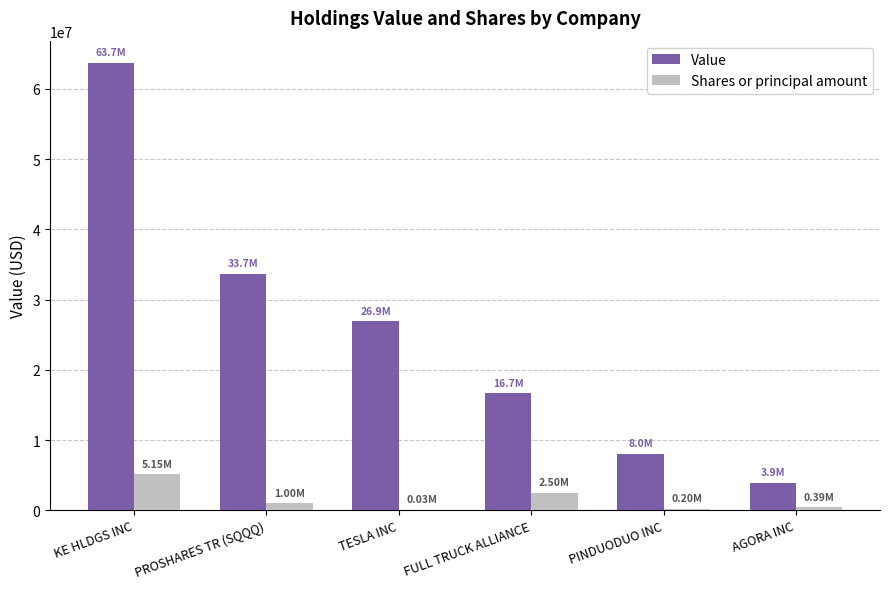

Does the chart contain stacked bars?

No